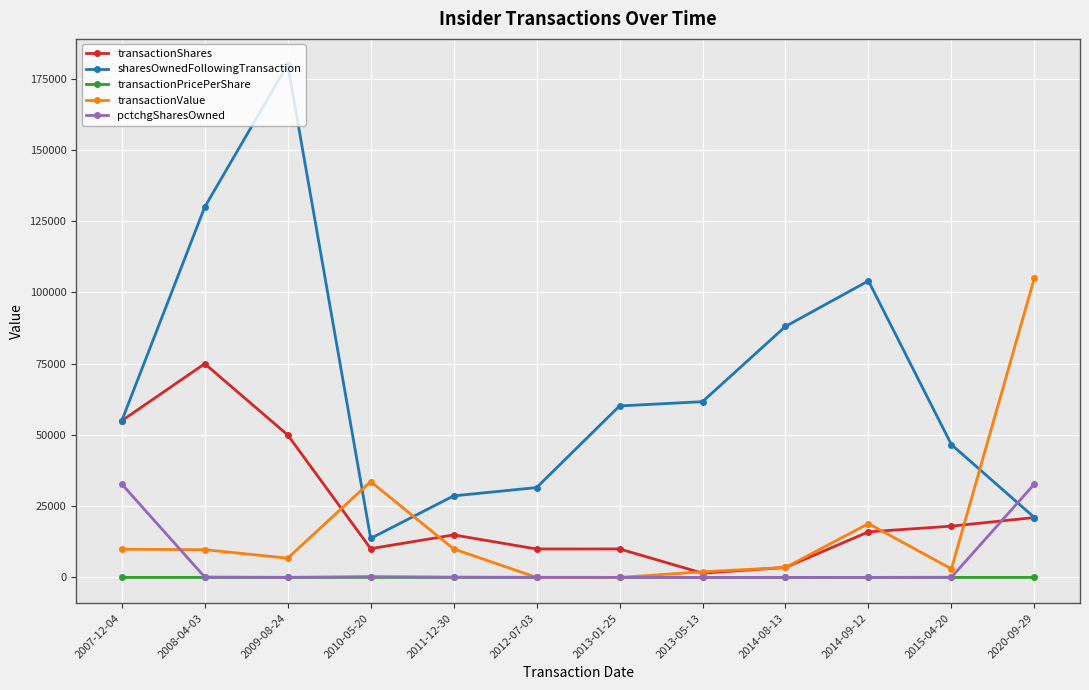

Which series ends up on top after the final intersection of sharesOwnedFollowingTransaction and transactionValue?

transactionValue